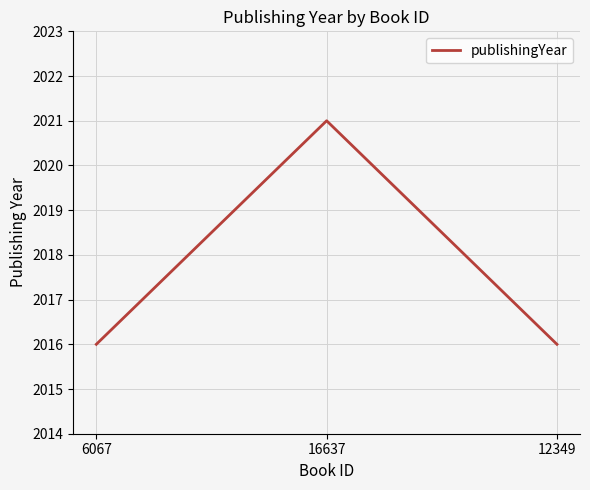

What position from the right is 6067?

3